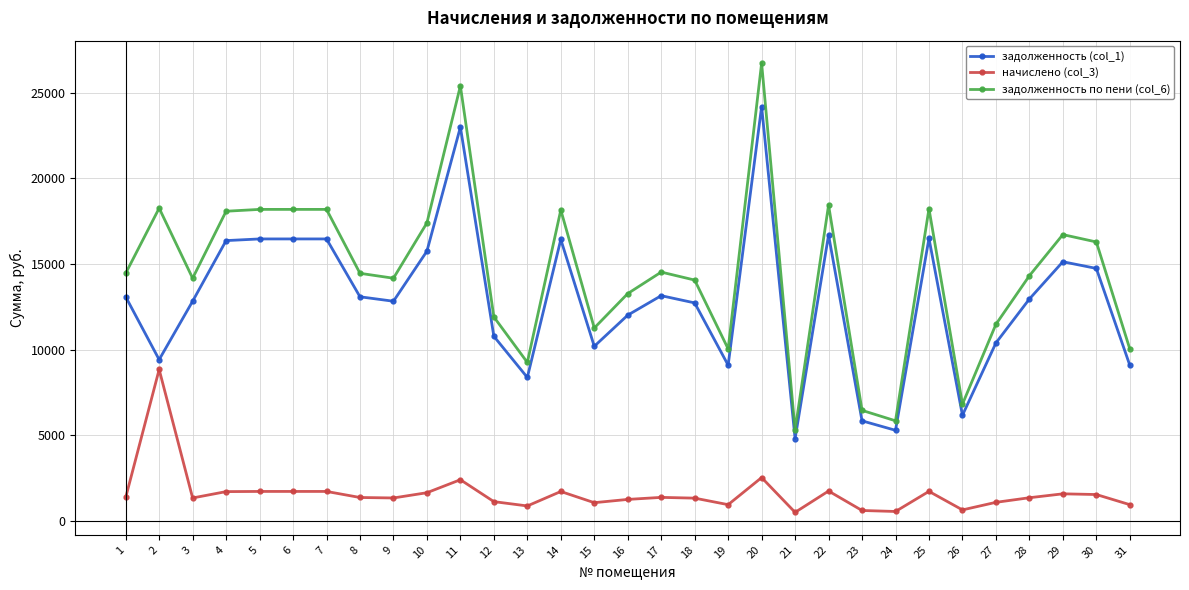

True or false: задолженность (col_1) and начислено (col_3) intersect in this chart.

False